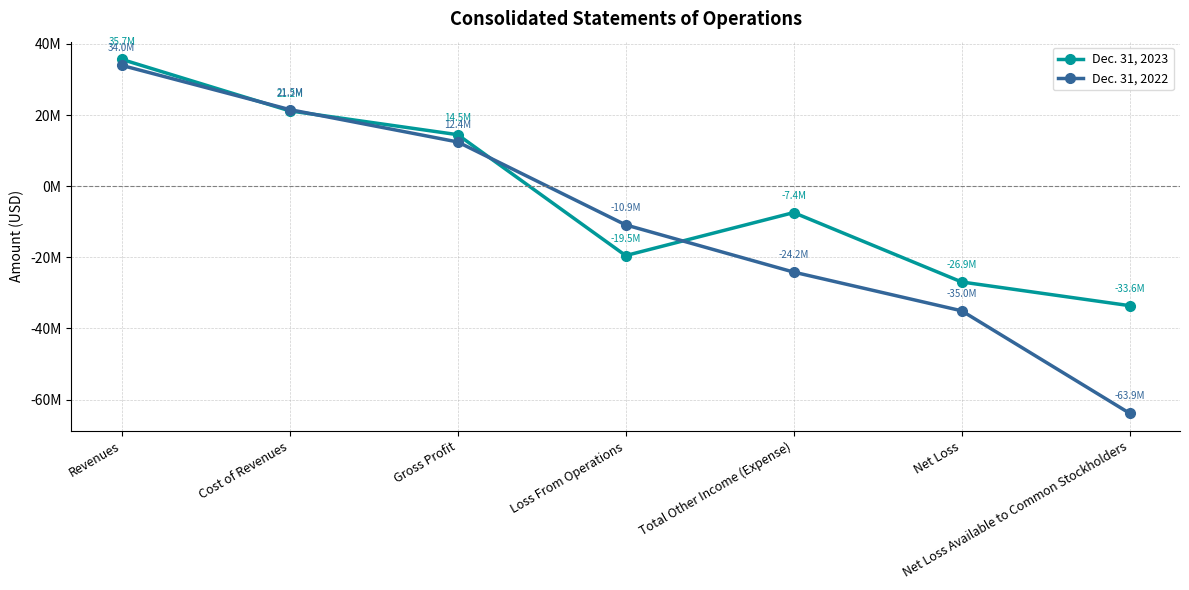

Reading right to left, transcribe all the data shown in this chart.

Dec. 31, 2023: -33597142	-26935990	-7421228	-19514762	14483403	21184579	35667982
Dec. 31, 2022: -63859328	-35043290	-24160368	-10882921	12440853	21537572	33978425